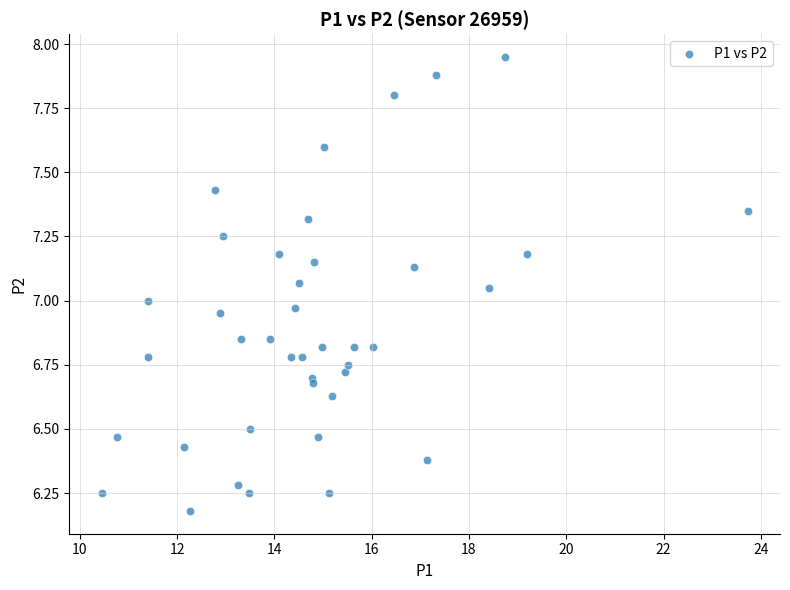

What is the range of Y values (max minus min)?

1.8